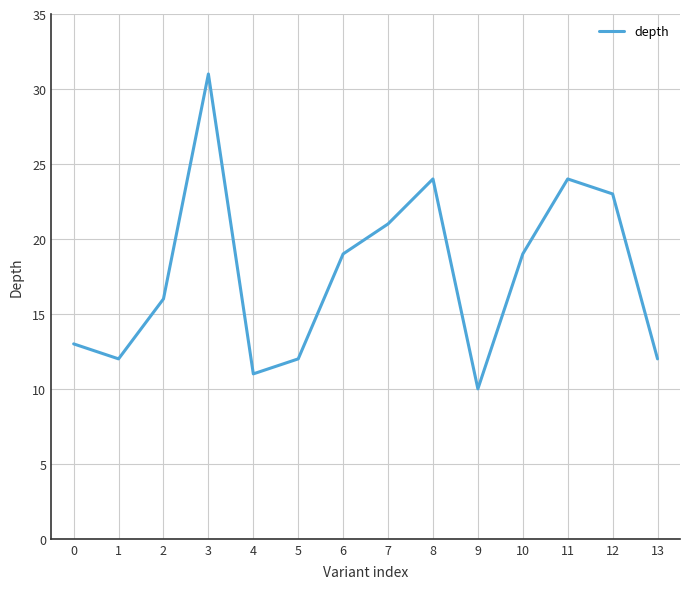

How many lines are shown in the chart?

1